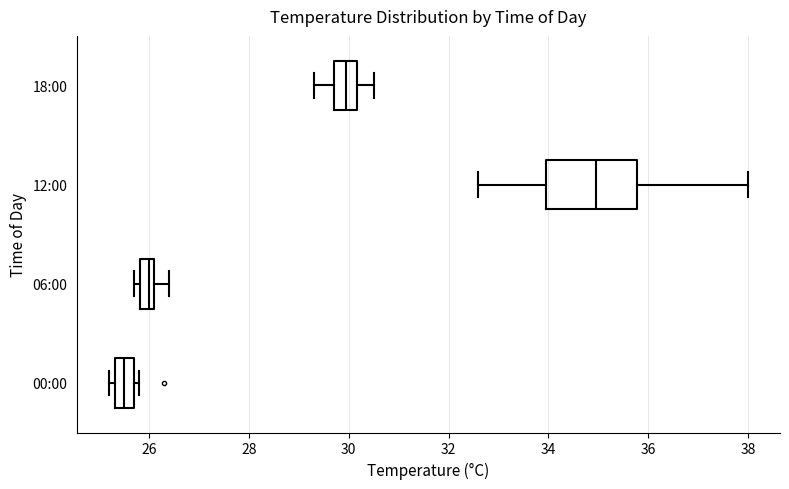

Where is the left edge of the box for 06:00 on the x-axis? The values are not printed on the chart, so give them approximately, as read against the axis.

25.8